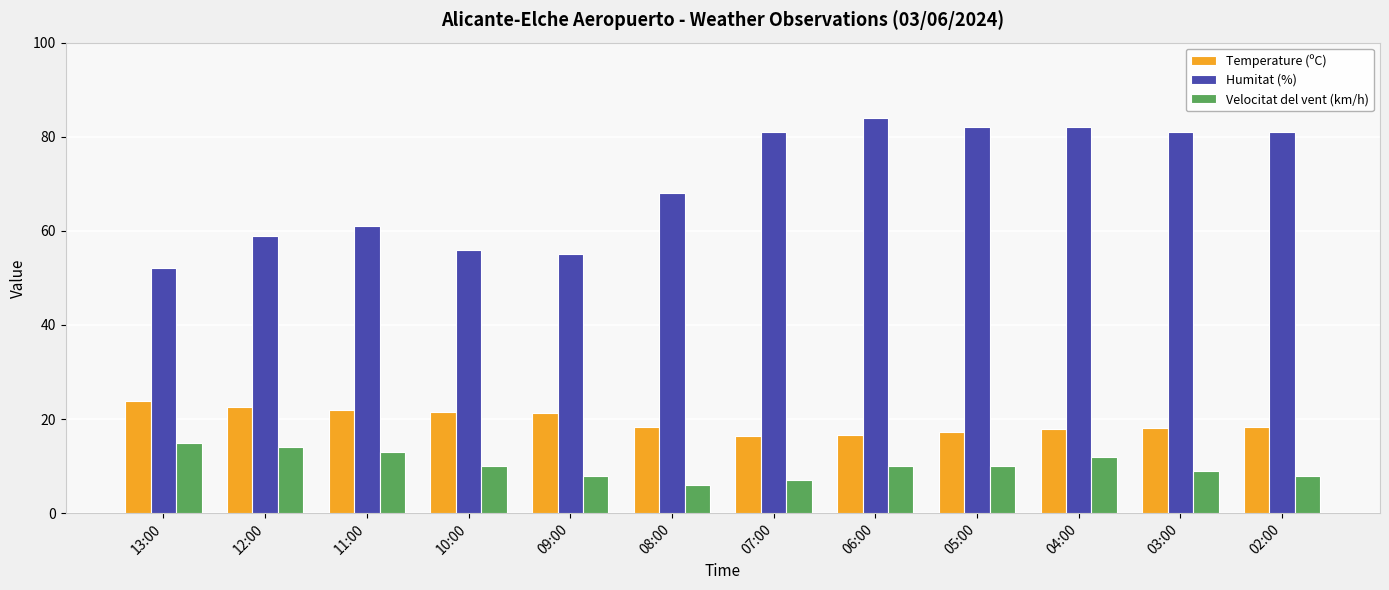

What is the difference between the highest and lowest values at 10:00?

46.0